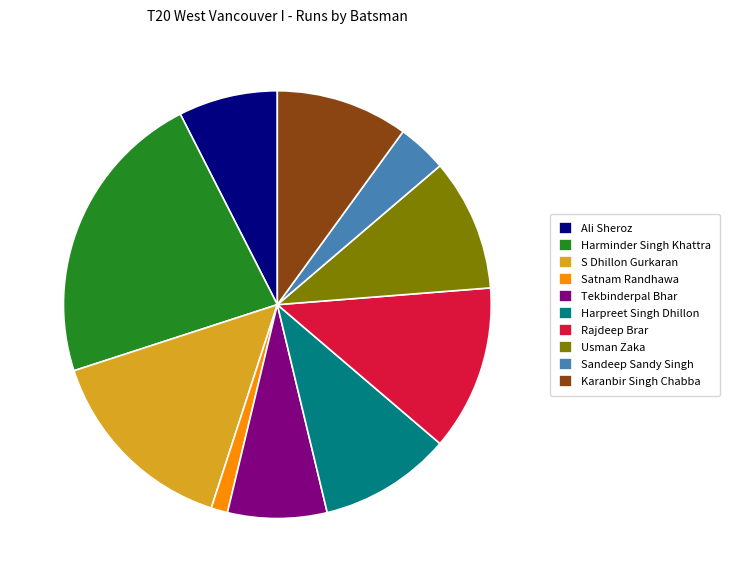

The S Dhillon Gurkaran slice represents 27% of the pie. True or false?

False